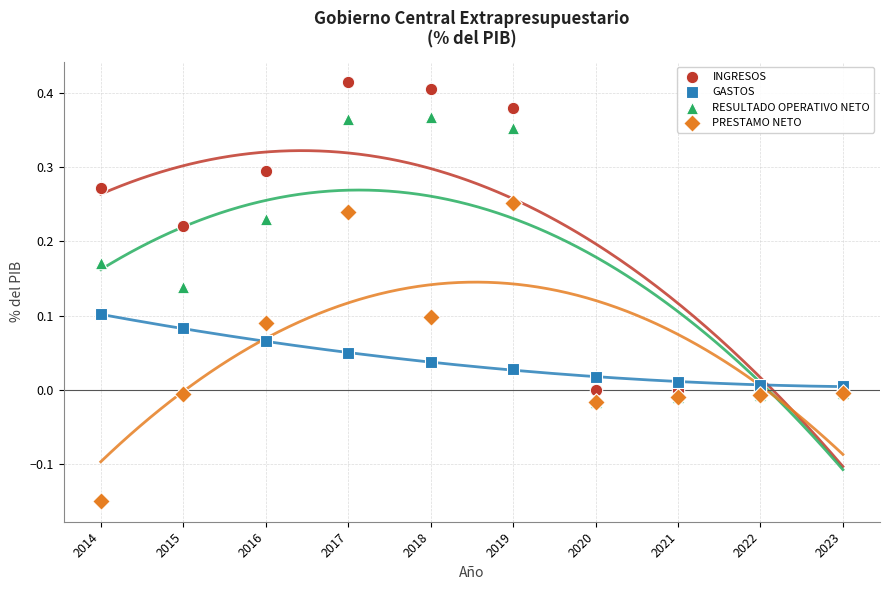

What are all the series names shown in the legend?

INGRESOS, GASTOS, RESULTADO OPERATIVO NETO, PRESTAMO NETO